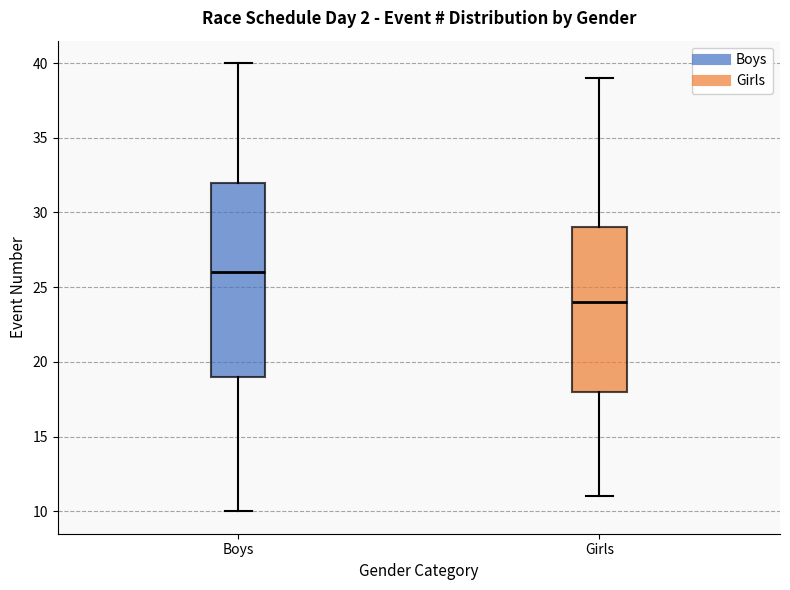

Which box has the highest median line?

Boys